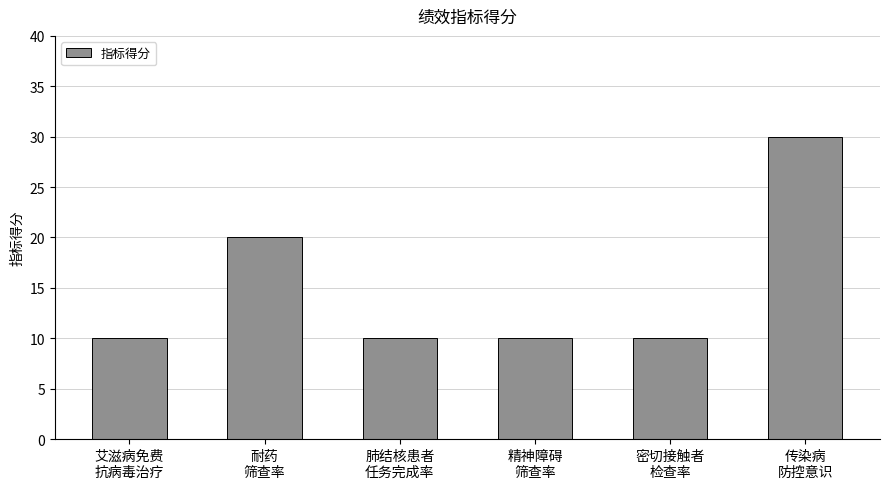

What is the average value?

15